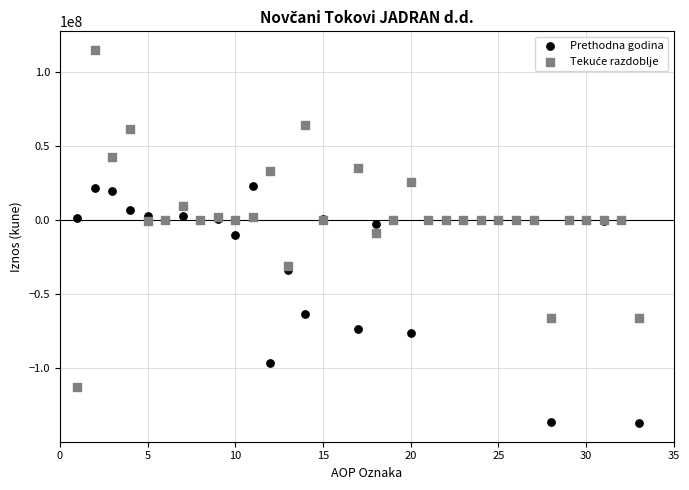

Which series contains the lowest Y value?

Prethodna godina